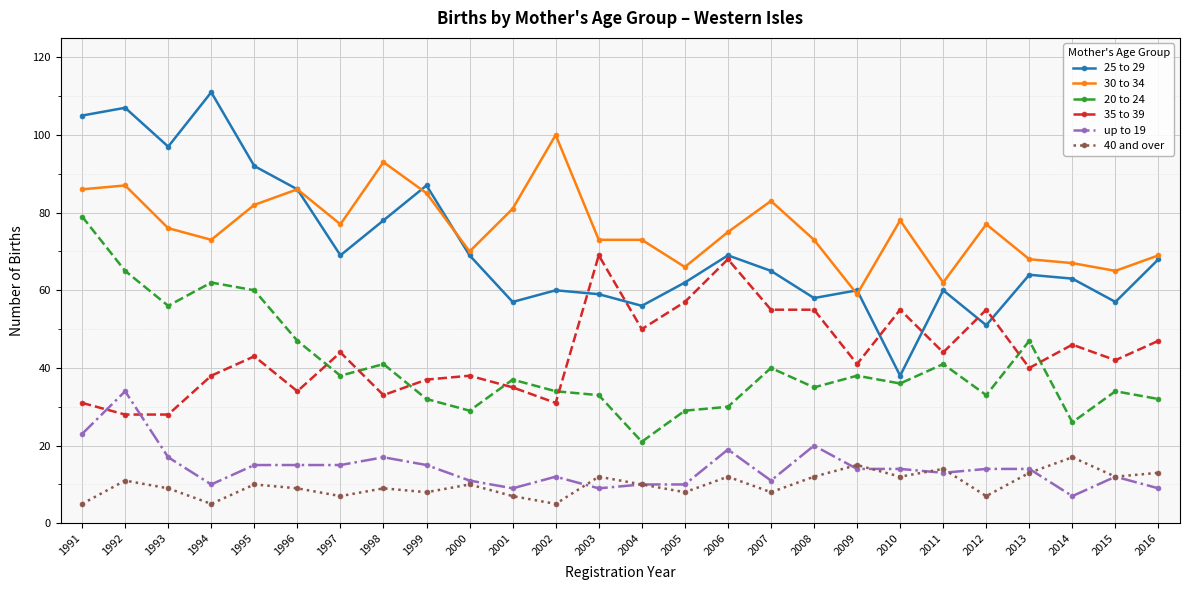

What are all the series names shown in the legend?

25 to 29, 30 to 34, 20 to 24, 35 to 39, up to 19, 40 and over